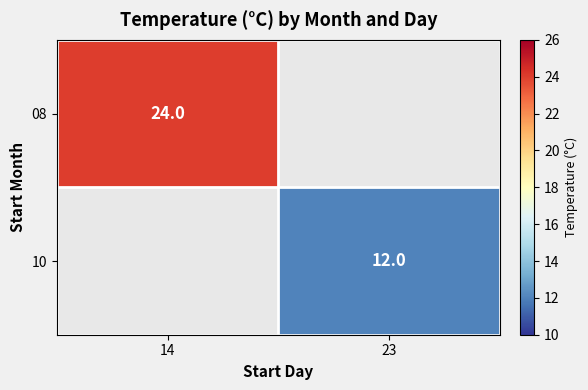

At which category does the chart reach its minimum across all series?

23